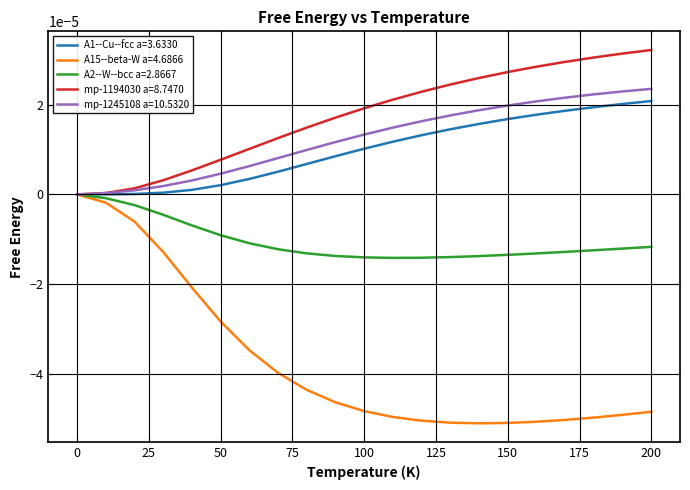

Which series has the largest total across all categories?

mp-1194030 a=8.7470